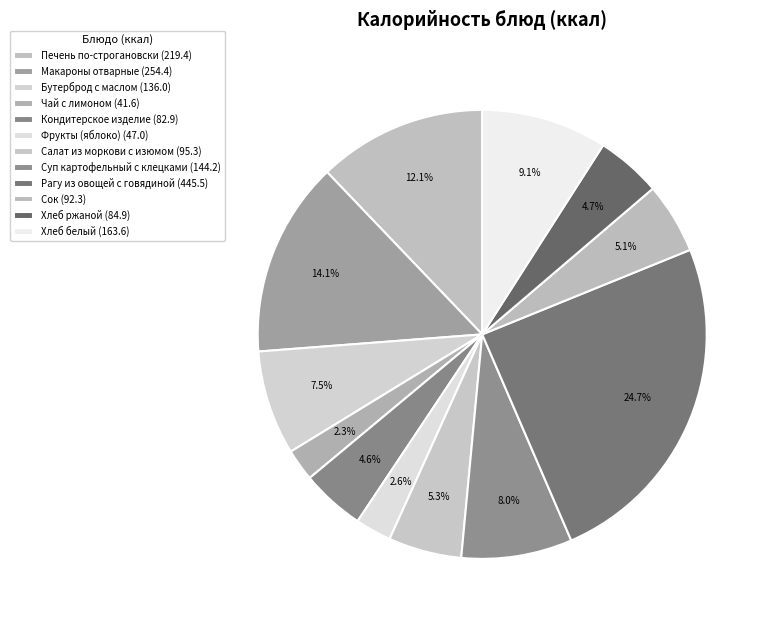

Rank the categories by value from highest to lowest.

Рагу из овощей с говядиной, Макароны отварные, Печень по-строгановски, Хлеб белый, Суп картофельный с клецками, Бутерброд с маслом, Салат из моркови с изюмом, Сок, Хлеб ржаной, Кондитерское изделие, Фрукты (яблоко), Чай с лимоном